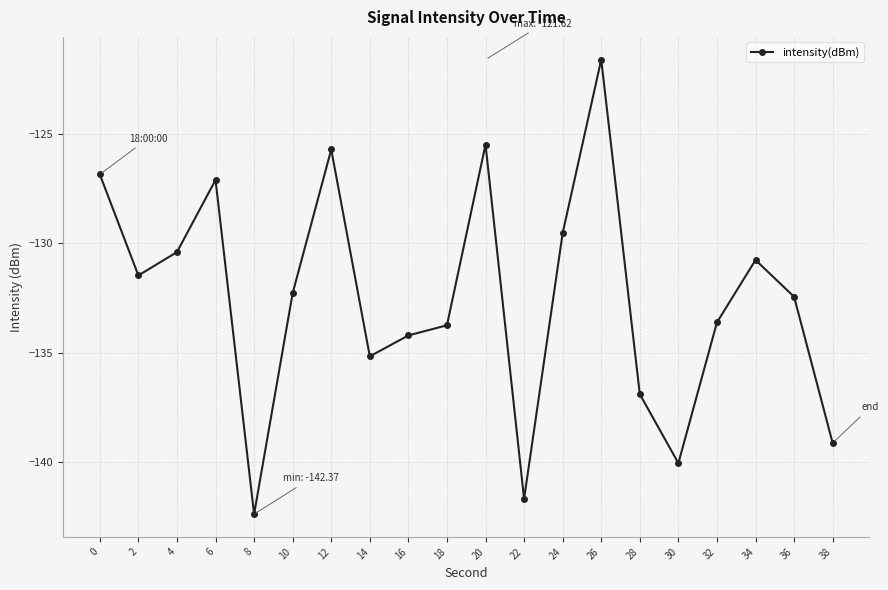

At which category does the data reach its first local peak?

6